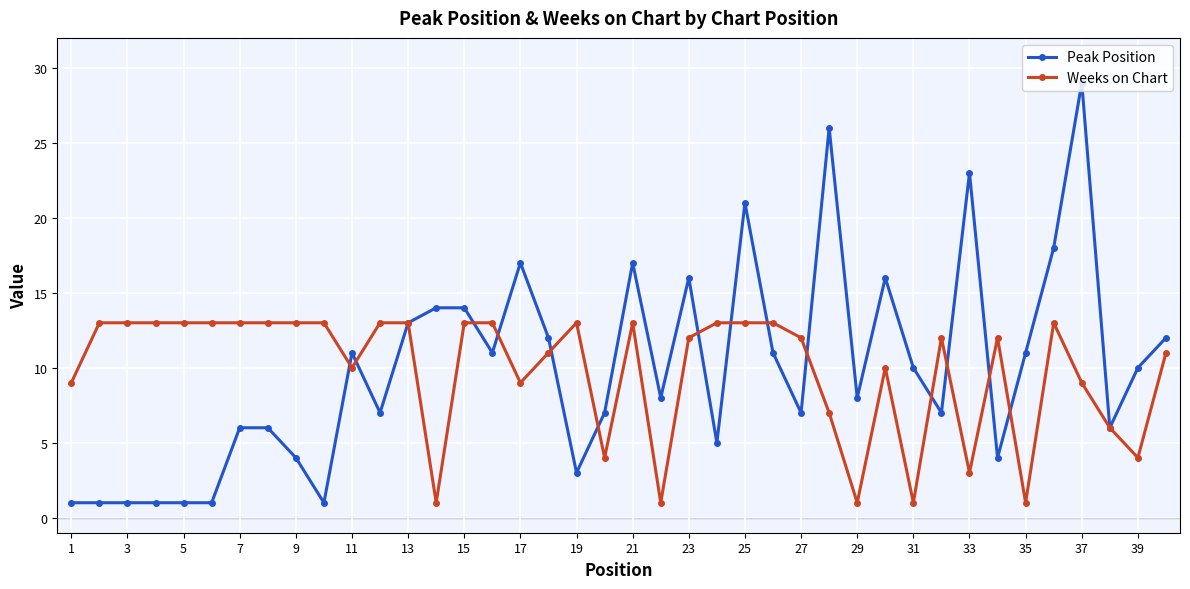

At how many categories does at least one series exceed 19?

4